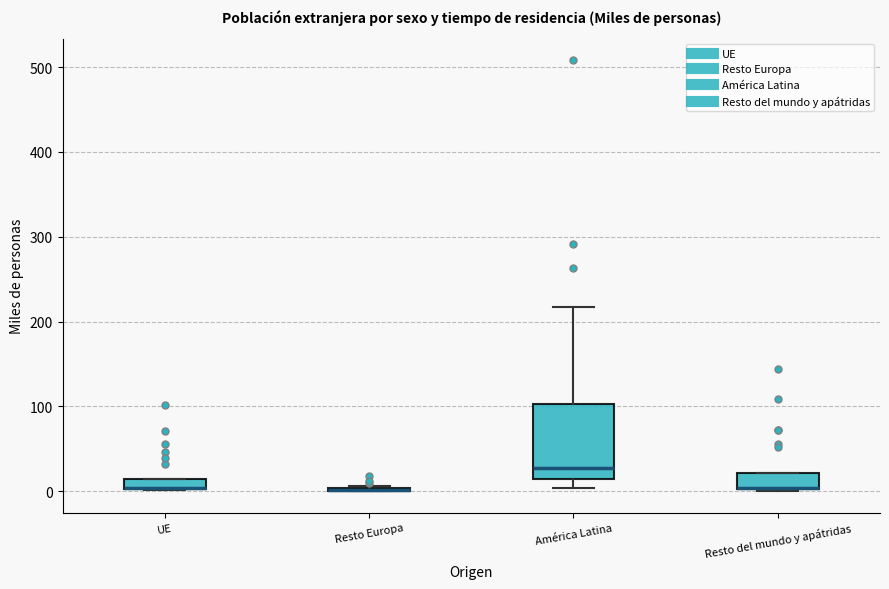

Where does the median line of the box for América Latina sit on the y-axis? The values are not printed on the chart, so give them approximately, as read against the axis.

30